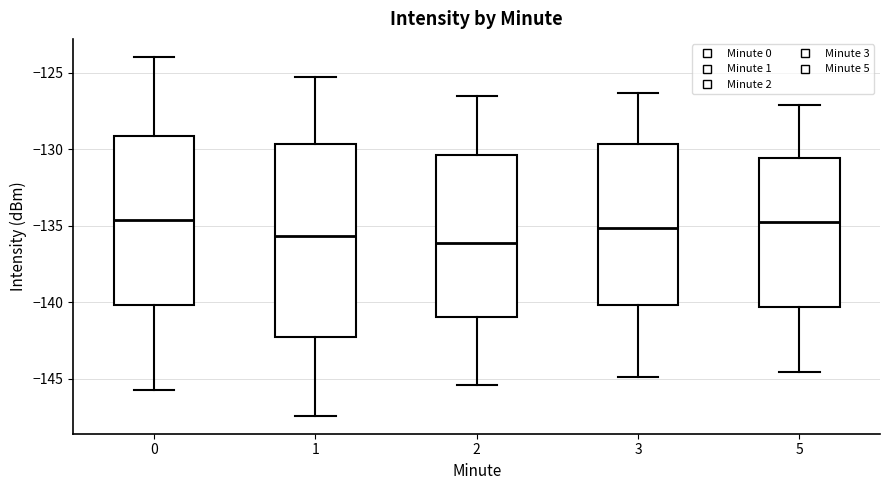

Where does the median line of the box at x = 5 sit on the y-axis? The values are not printed on the chart, so give them approximately, as read against the axis.

-134.5